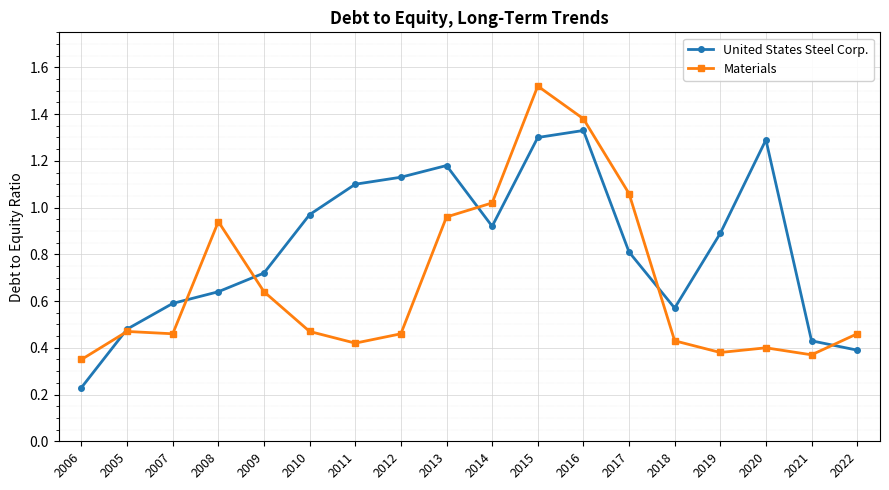

True or false: United States Steel Corp. has more than 2 interior local peaks.

True